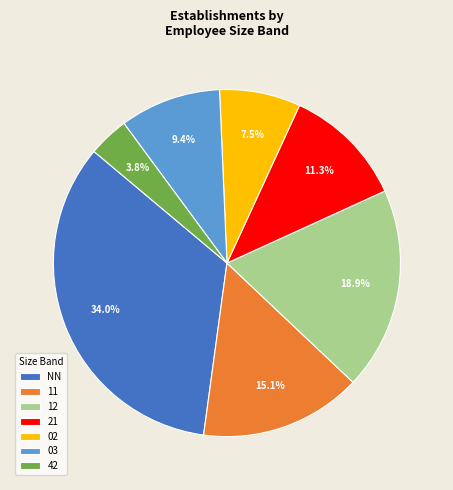

Approximately how many times larger is the value at 11 compared to 02?

2.0